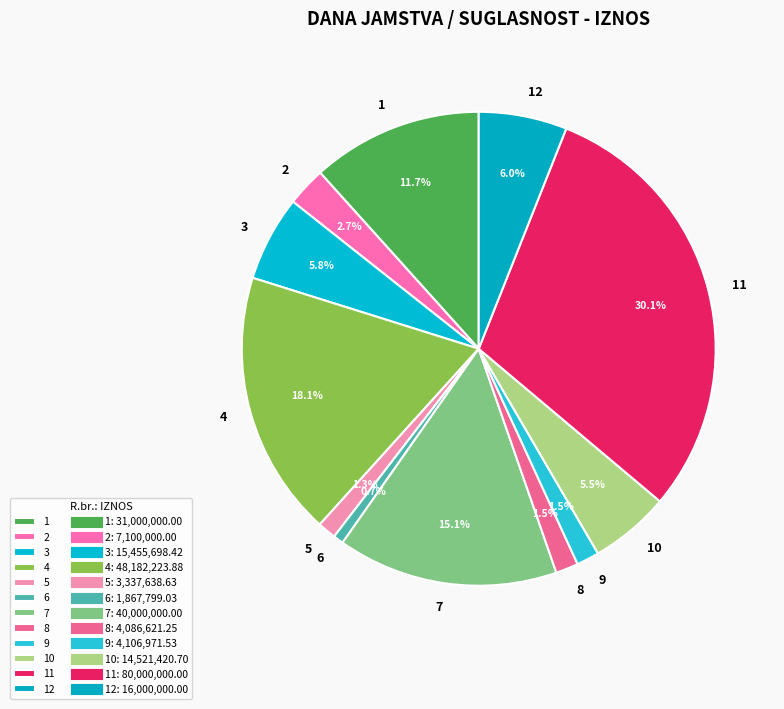

Approximately how many times larger is the value at 8 compared to 10?

0.3